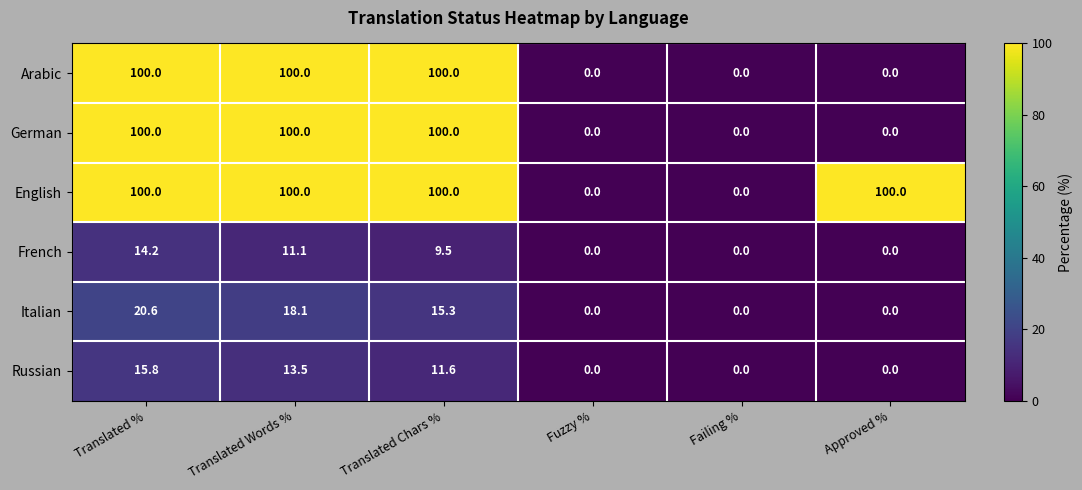

True or false: Arabic has a value of 0.0 at Failing %.

True